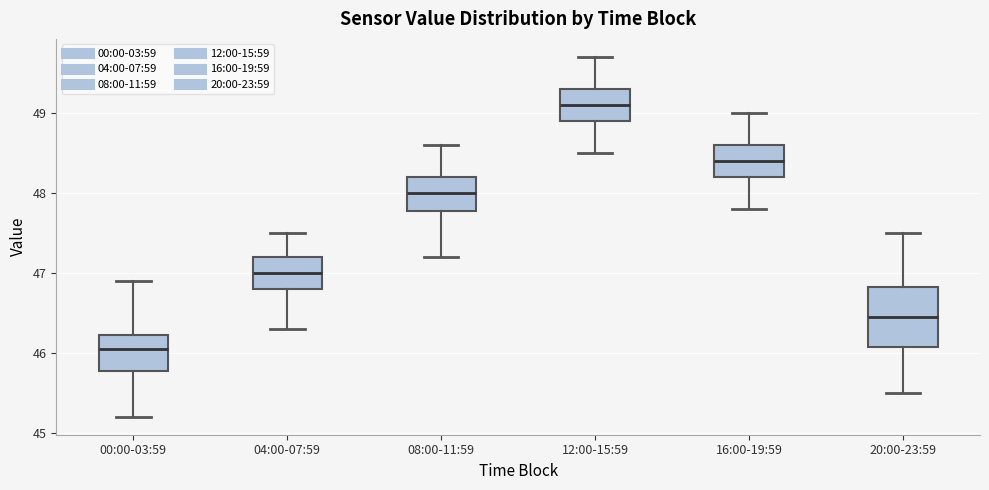

Where is the lower edge of the box for 00:00-03:59 on the y-axis? The values are not printed on the chart, so give them approximately, as read against the axis.

45.8